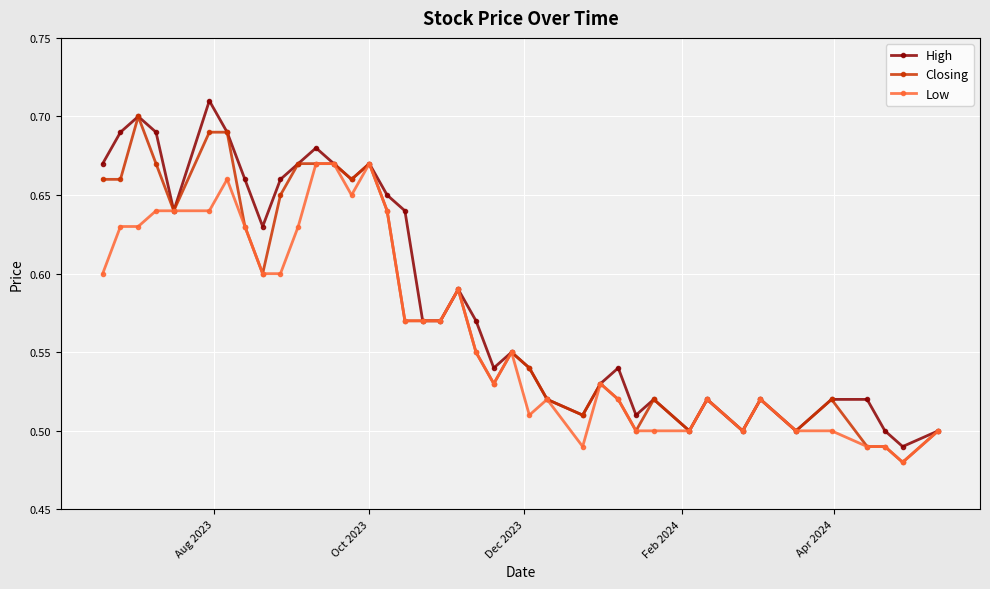

List the series in order of their overall mean, lowest first.

Low, Closing, High